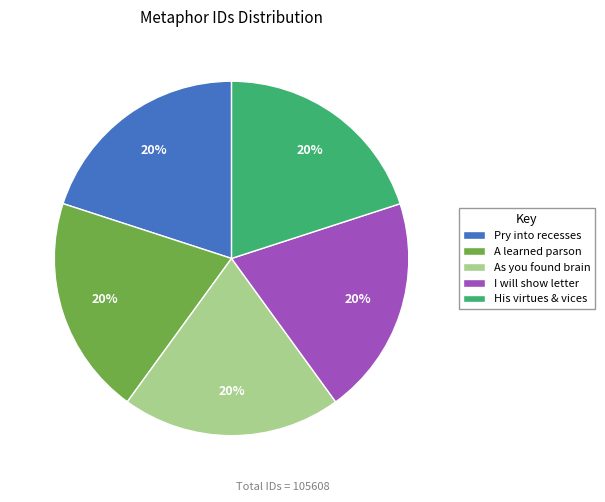

What percentage is the As you found brain slice, to the nearest percent?

20%